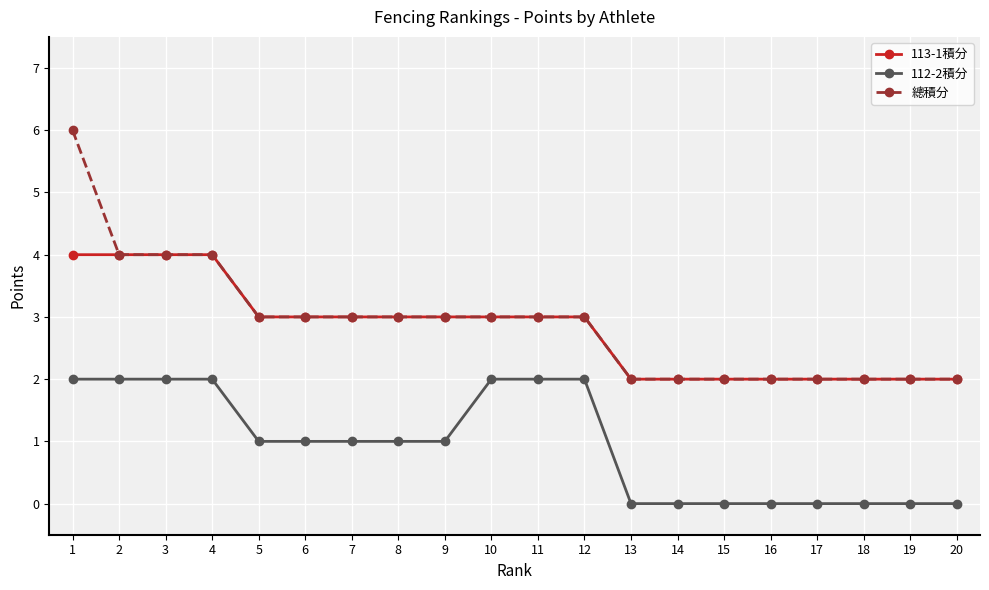

How many distinct data groups are displayed?

3